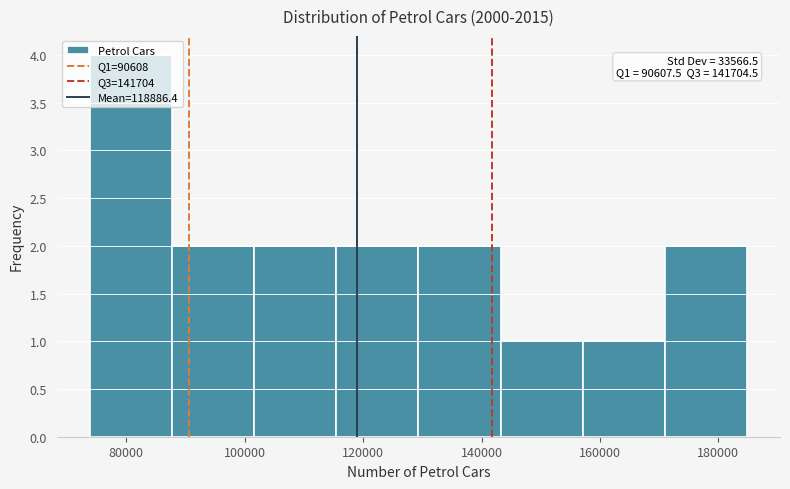

Over which range of the x-axis is the bar tallest?

74000 to 88000